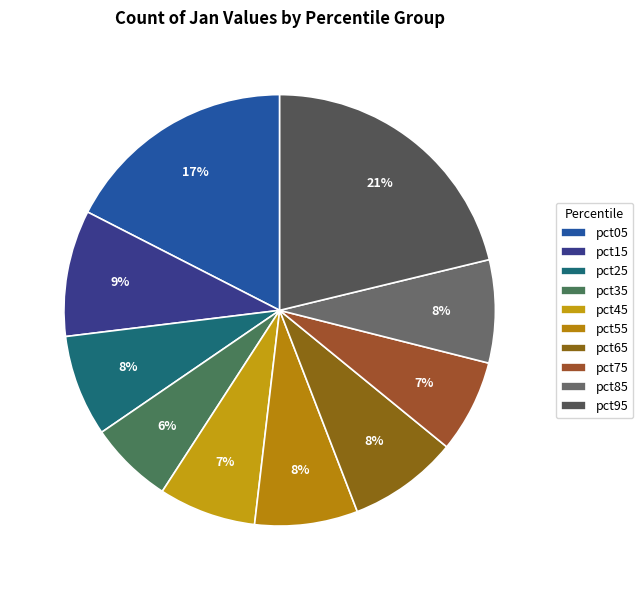

Combined, do pct65 and pct15 account for over 50%?

No